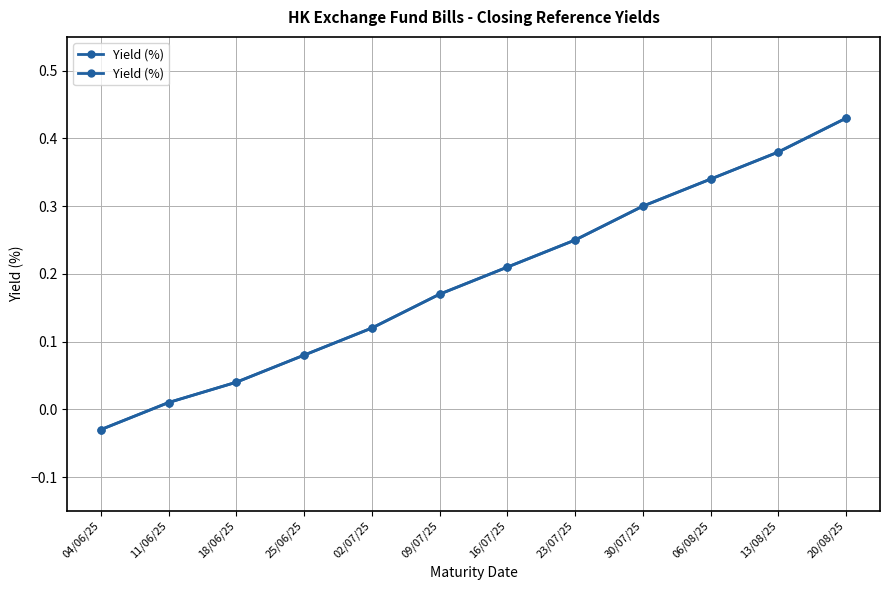

Reading right to left, list all the values displayed in this chart.

0.4	0.4	0.3	0.3	0.2	0.2	0.2	0.1	0.1	0.0	0.0	-0.0